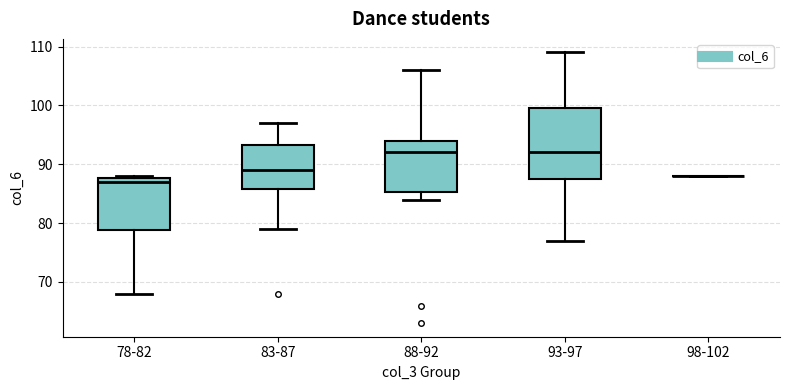

Reading left to right, transcribe this box plot: for each box, give where its median line is, the range the box spans, and where its two whiskers end, as read against the y-axis. The values are not printed on the chart, so give them approximately, as read against the axis.

78-82: median 87, box 79 to 88, whiskers 68 to 88
83-87: median 89, box 86 to 93, whiskers 79 to 97
88-92: median 92, box 85 to 94, whiskers 84 to 106
93-97: median 92, box 88 to 100, whiskers 77 to 109
98-102: box collapsed to a line at 88, whiskers 88 to 88